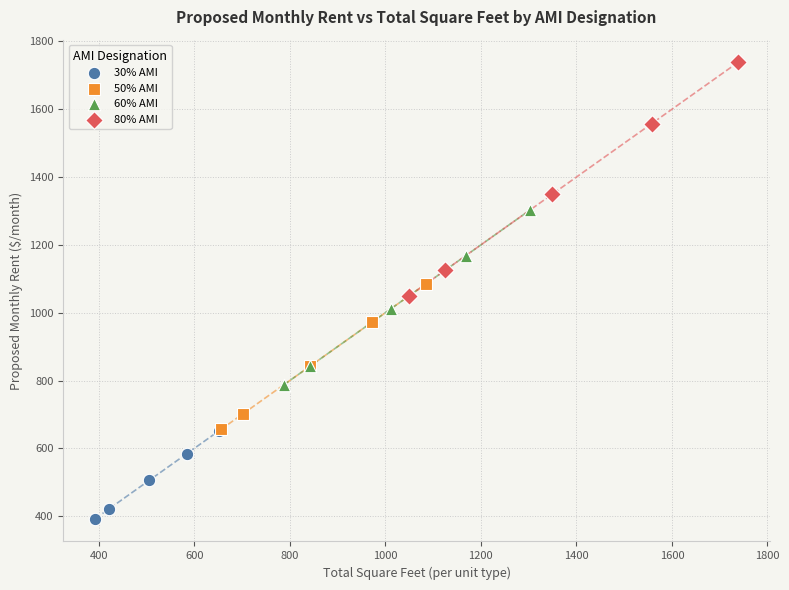

Which series has the largest Y range (max minus min)?

80% AMI